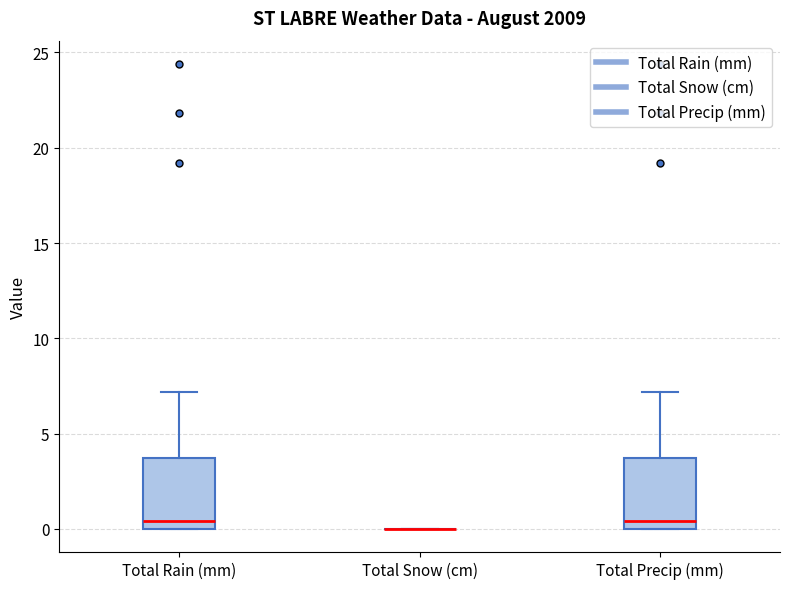

Reading left to right, read every box against the y-axis: the position of its median line, the range the box covers, and the ends of its whiskers. The values are not printed on the chart, so give them approximately, as read against the axis.

Total Rain (mm): median 0.5, box 0.0 to 3.5, whiskers 0.0 to 7.0
Total Snow (cm): box collapsed to a line at 0.0, whiskers 0.0 to 0.0
Total Precip (mm): median 0.5, box 0.0 to 3.5, whiskers 0.0 to 7.0